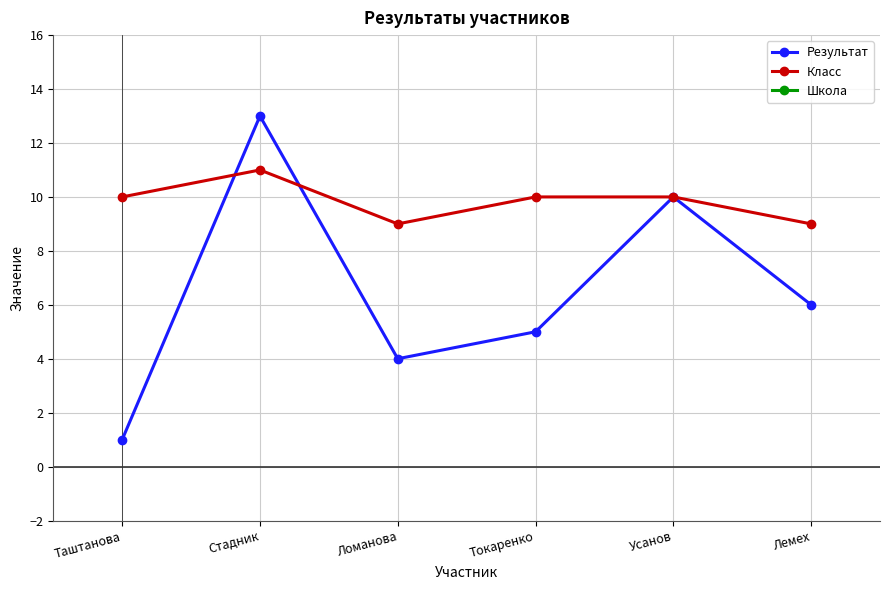

How many lines are shown in the chart?

3